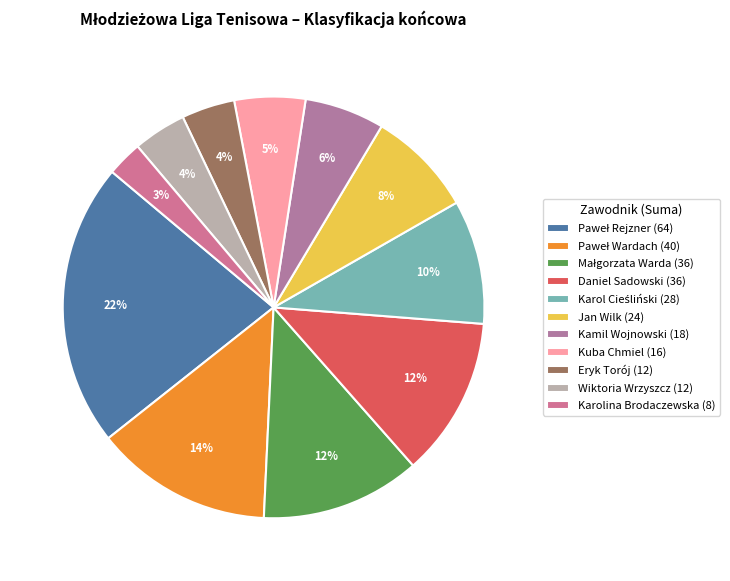

To the nearest percent, what is the difference between the Daniel Sadowski and Jan Wilk slice percentages?

4%